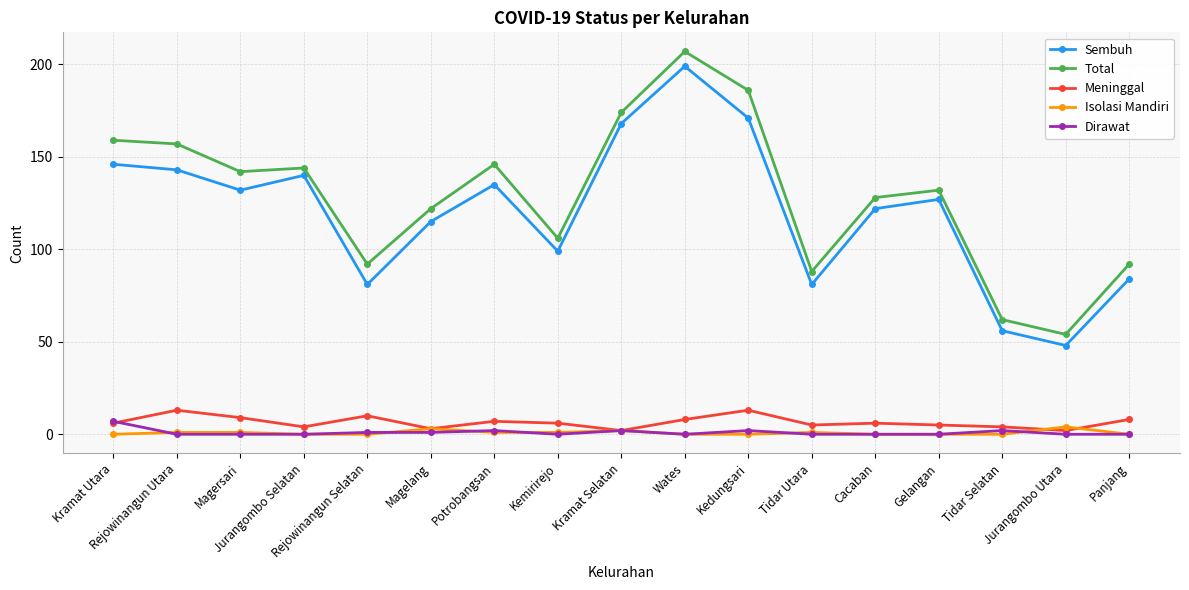

True or false: Total has more than 0 interior local peaks.

True